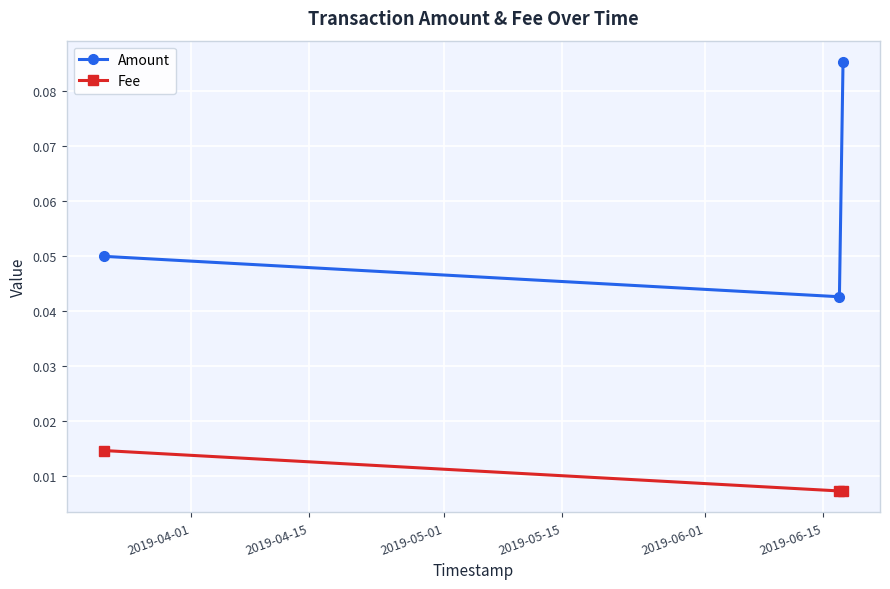

How many Amount values are between 0 and 1?

3